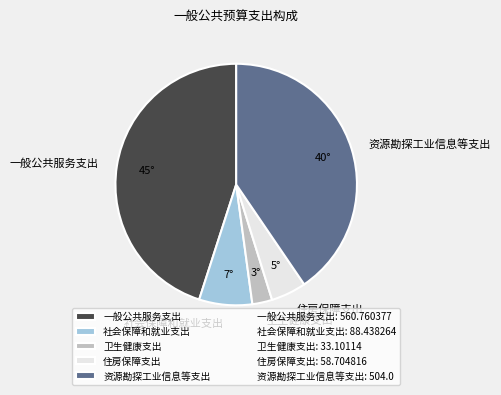

Is it true that 社会保障和就业支出 is 7% of the pie?

True